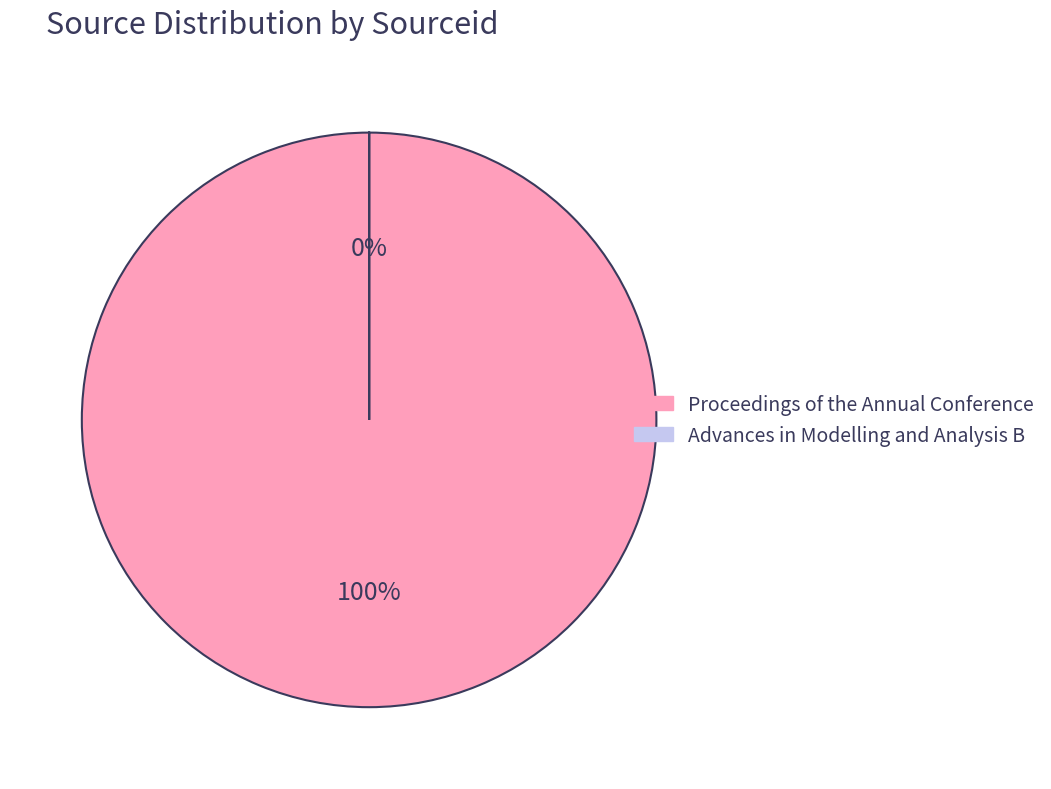

Which slice is the smallest?

Advances in Modelling and Analysis B